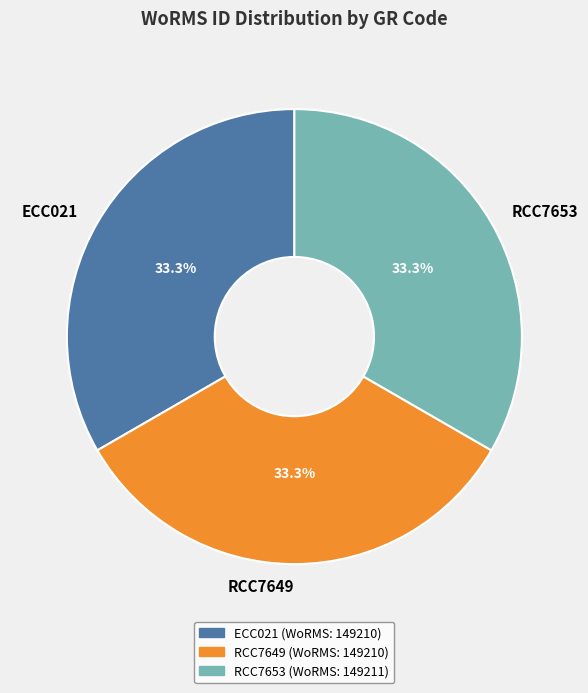

To the nearest percent, what portion does RCC7649 represent?

33%